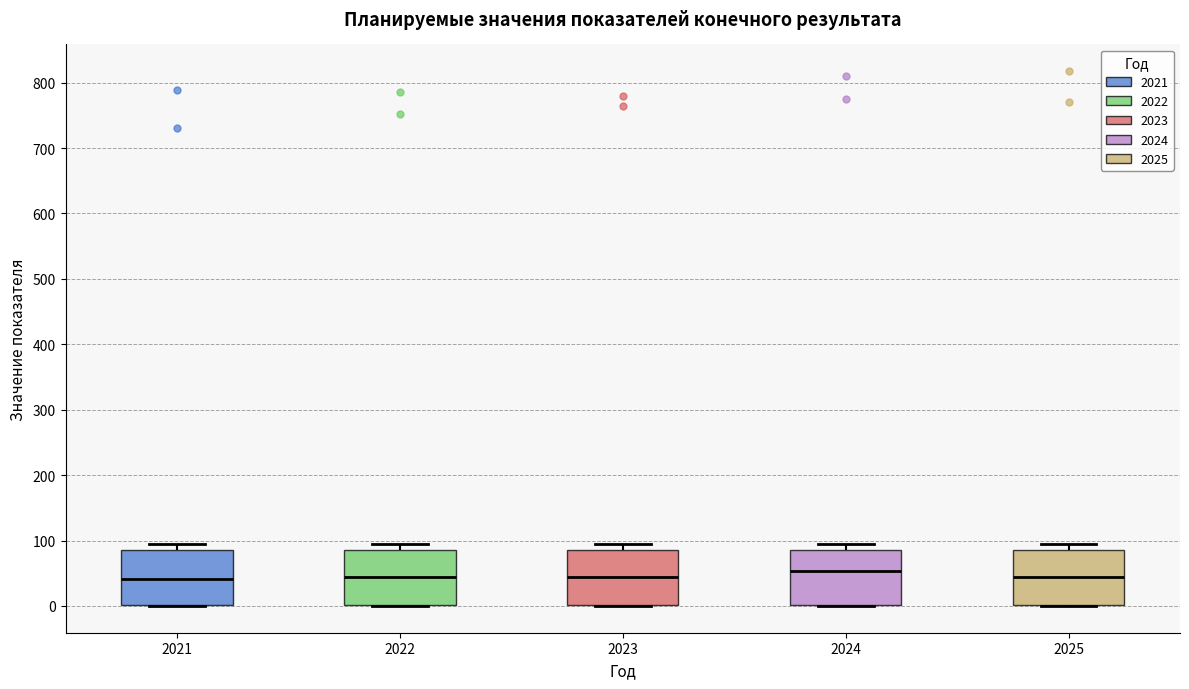

Reading left to right, transcribe this box plot: for each box, give where its median line is, the range the box spans, and where its two whiskers end, as read against the y-axis. The values are not printed on the chart, so give them approximately, as read against the axis.

2021: median 40, box 0 to 90, whiskers 0 to 90 (just above the box's upper edge)
2022: median 40, box 0 to 90, whiskers 0 to 90 (just above the box's upper edge)
2023: median 40, box 0 to 90, whiskers 0 to 90 (just above the box's upper edge)
2024: median 50, box 0 to 90, whiskers 0 to 90 (just above the box's upper edge)
2025: median 40, box 0 to 90, whiskers 0 to 90 (just above the box's upper edge)